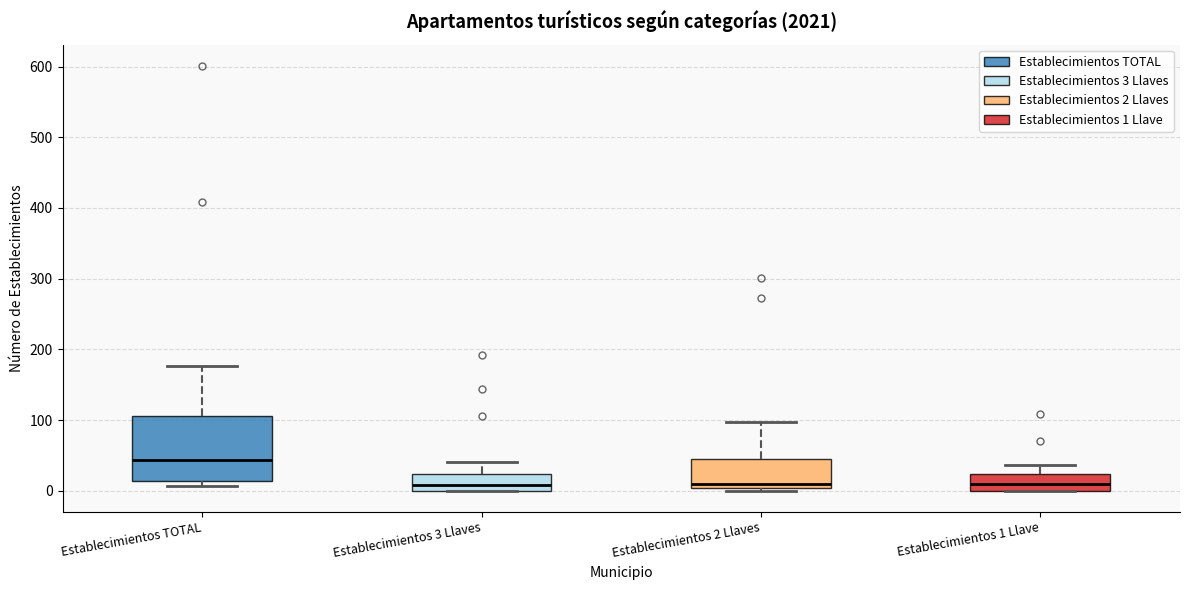

Reading left to right, transcribe this box plot: for each box, give where its median line is, the range the box spans, and where its two whiskers end, as read against the y-axis. The values are not printed on the chart, so give them approximately, as read against the axis.

Establecimientos TOTAL: median 40, box 10 to 110, whiskers 10 (just below the box's lower edge) to 180
Establecimientos 3 Llaves: median 10, box 0 to 20, whiskers 0 to 40
Establecimientos 2 Llaves: median 10, box 0 to 50, whiskers 0 (just below the box's lower edge) to 100
Establecimientos 1 Llave: median 10, box 0 to 20, whiskers 0 to 40